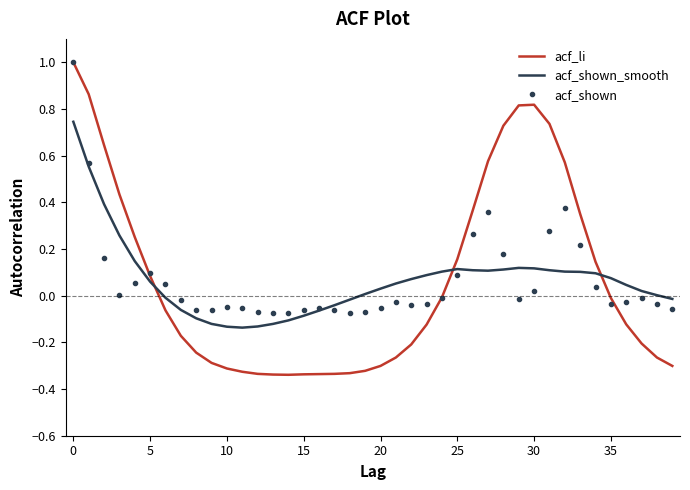

Rank the series by their average value, from lowest to highest.

acf_shown_smooth, acf_shown, acf_li